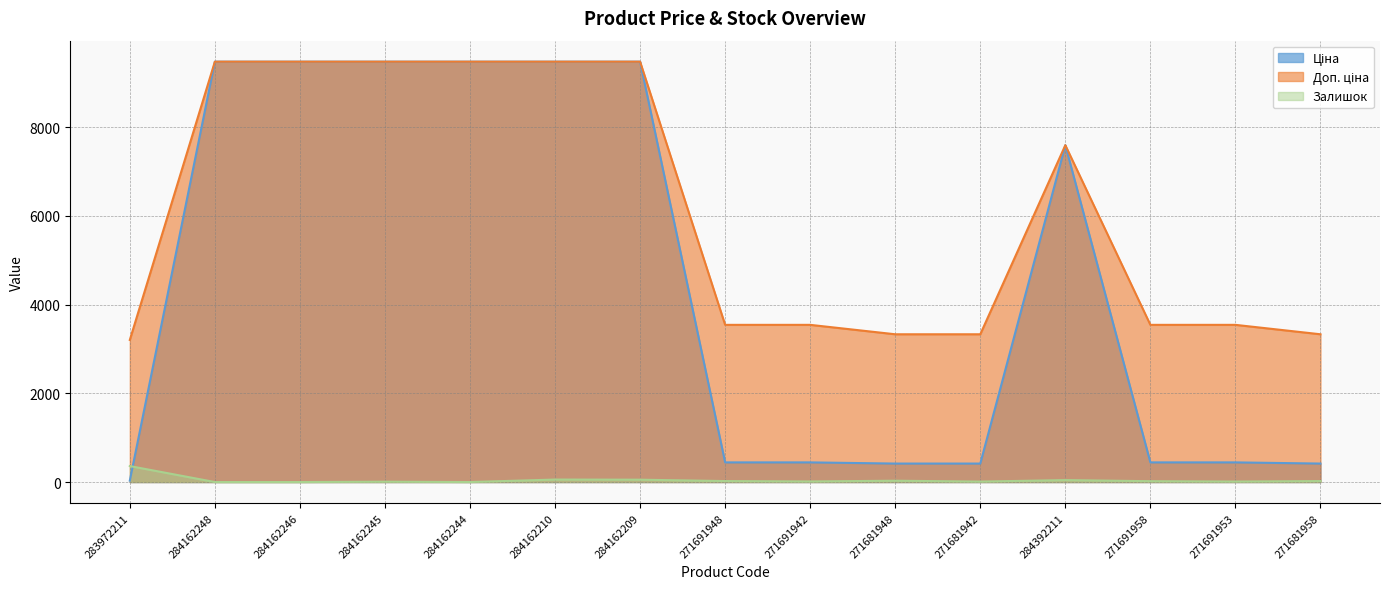

At 284392211, list the series in order from largest to smallest.

Ціна, Доп. ціна, Залишок